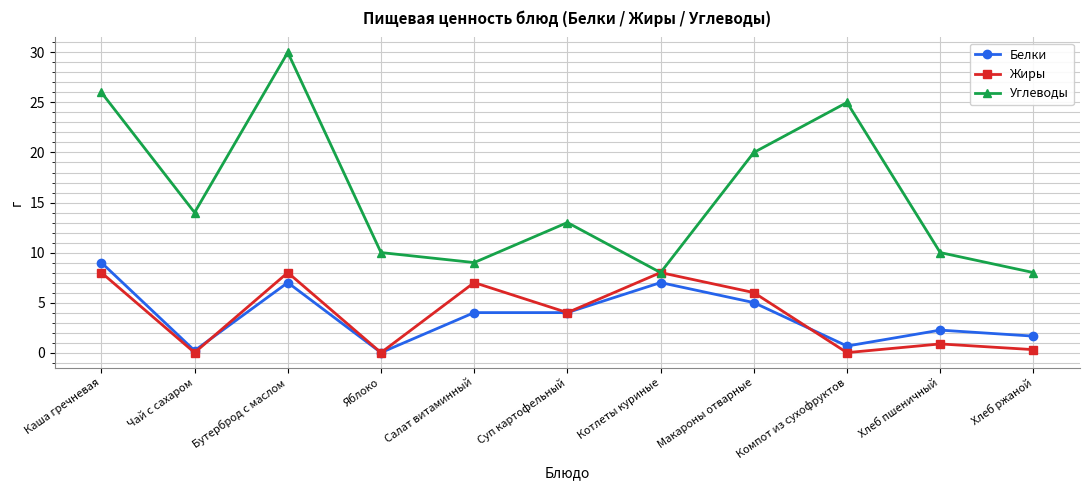

Is it true that Белки equals 7.1 at Макароны отварные?

False